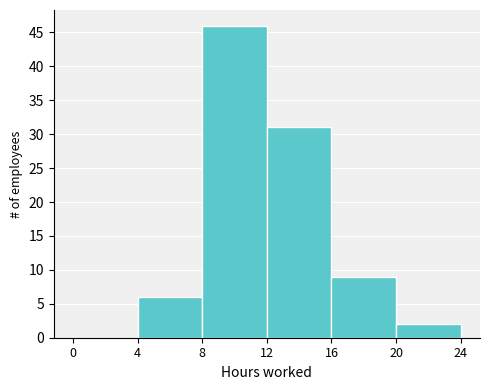

Reading left to right, transcribe this chart: for each bar, give the range it covers on the x-axis and its height. The values are not printed on the chart, so give them approximately, as read against the axis.

0 to 4: 0
4 to 8: 6
8 to 12: 46
12 to 16: 31
16 to 20: 9
20 to 24: 2